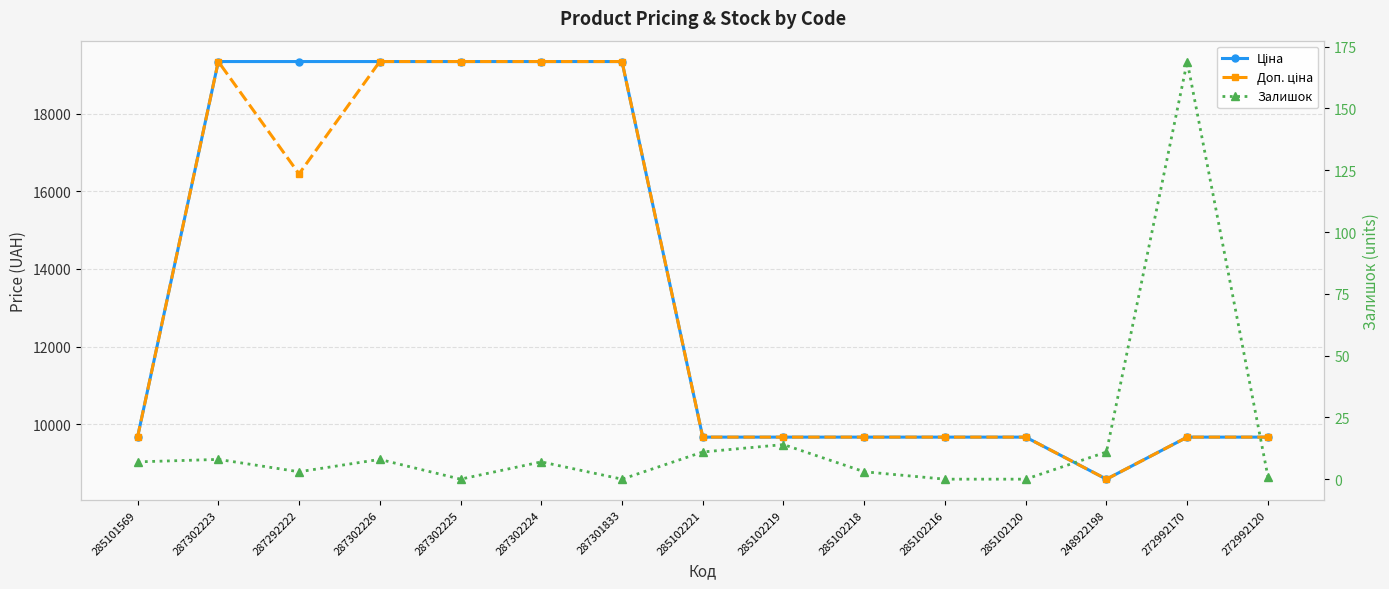

What position from the left is 287302226?

4